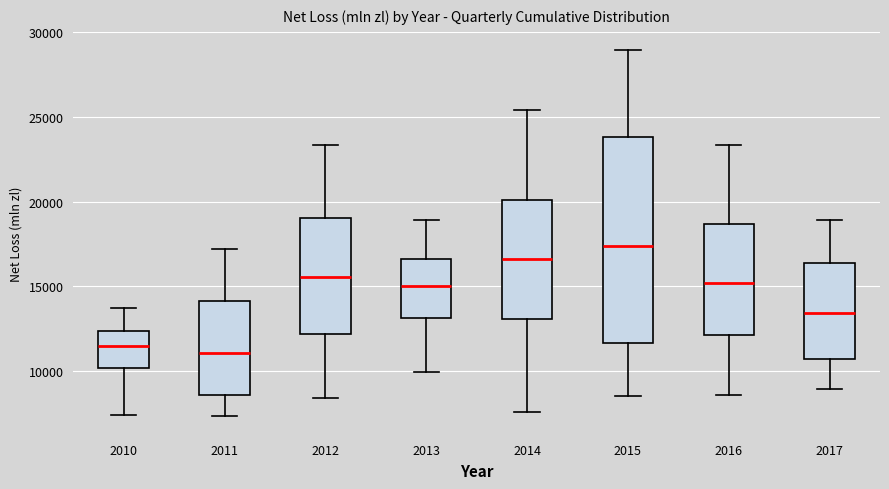

Which box has the highest median line?

2015